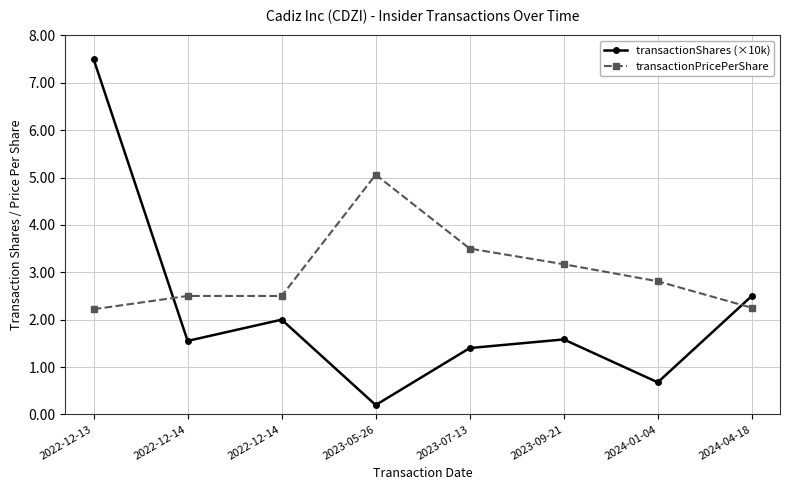

What are all the series names shown in the legend?

transactionShares (×10k), transactionPricePerShare